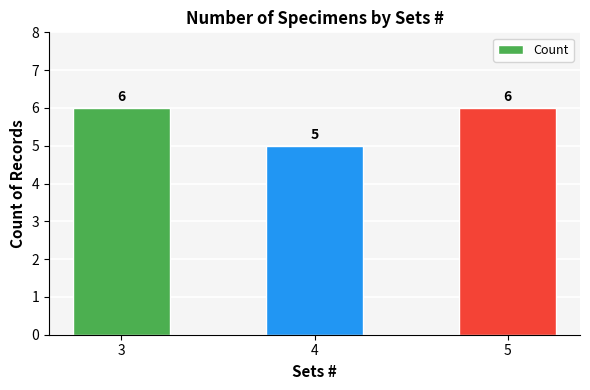

What is the value of the 1st bar from the left?

6